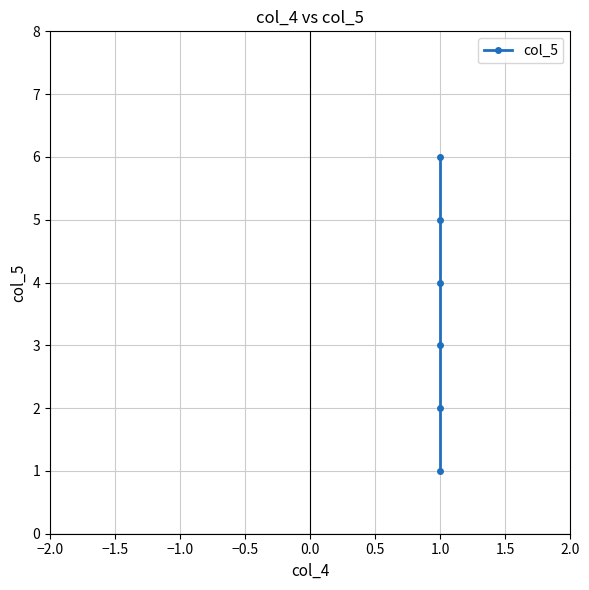

True or false: the data shows 3 at 1.0.

False